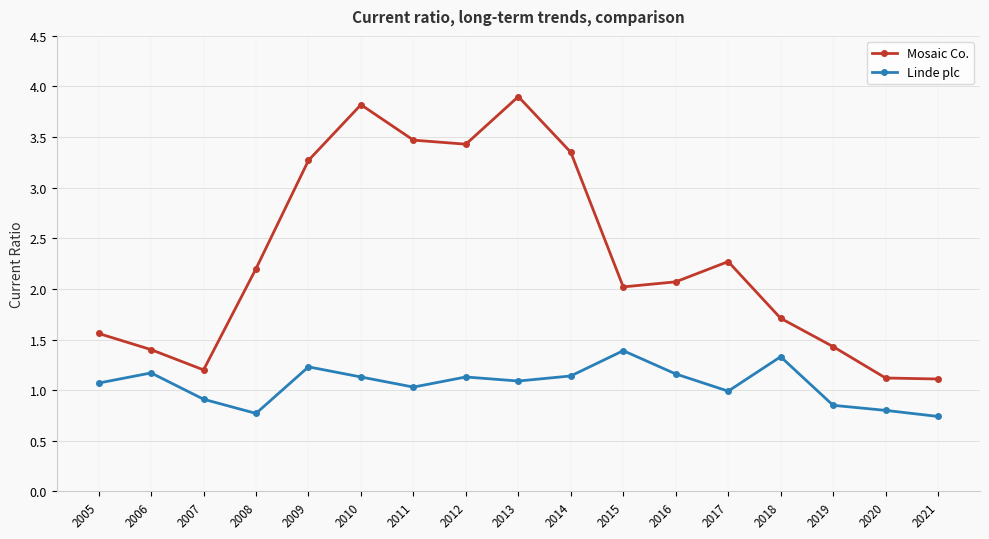

In Mosaic Co., how many points are higher than both neighbors (excluding endpoints)?

3